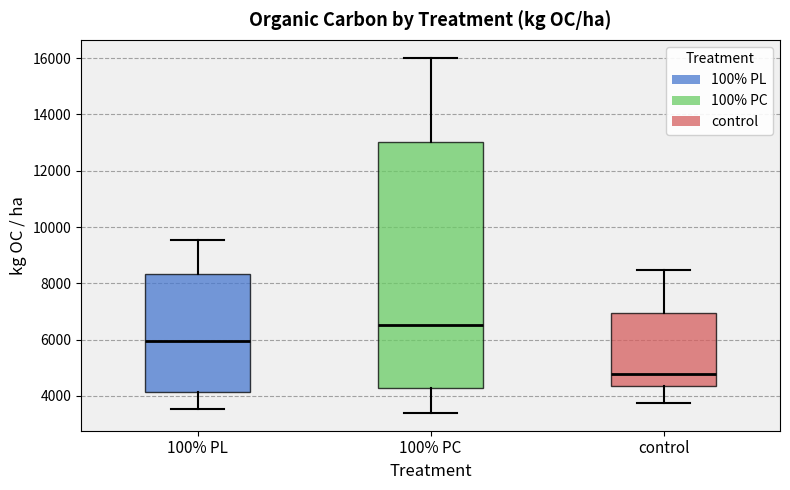

Reading left to right, read every box against the y-axis: the position of its median line, the range the box covers, and the ends of its whiskers. The values are not printed on the chart, so give them approximately, as read against the axis.

100% PL: median 6000, box 4200 to 8400, whiskers 3600 to 9600
100% PC: median 6600, box 4200 to 13000, whiskers 3400 to 16000
control: median 4800, box 4400 to 7000, whiskers 3800 to 8400